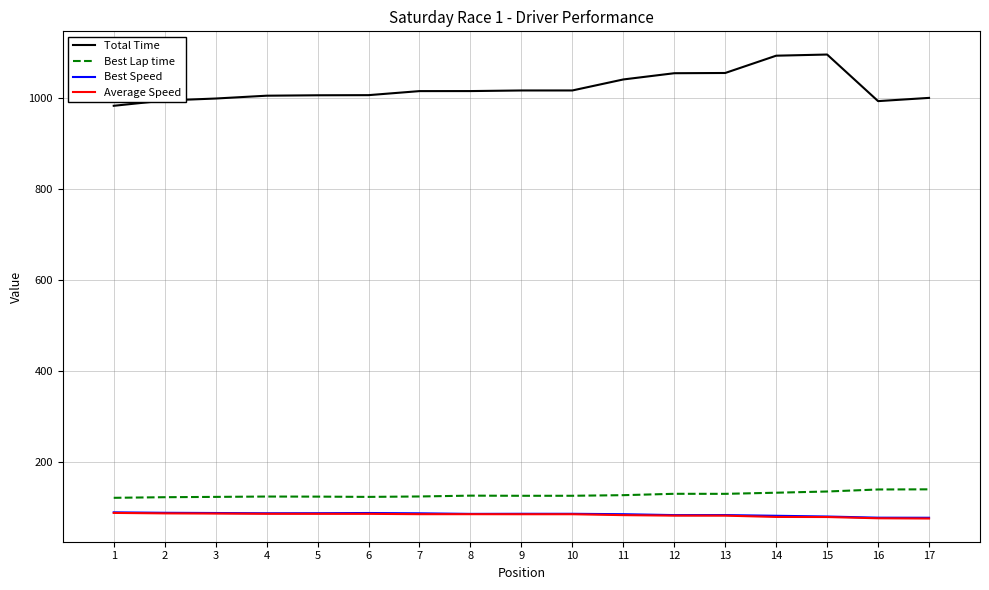

True or false: Best Speed and Best Lap time cross at least once.

False